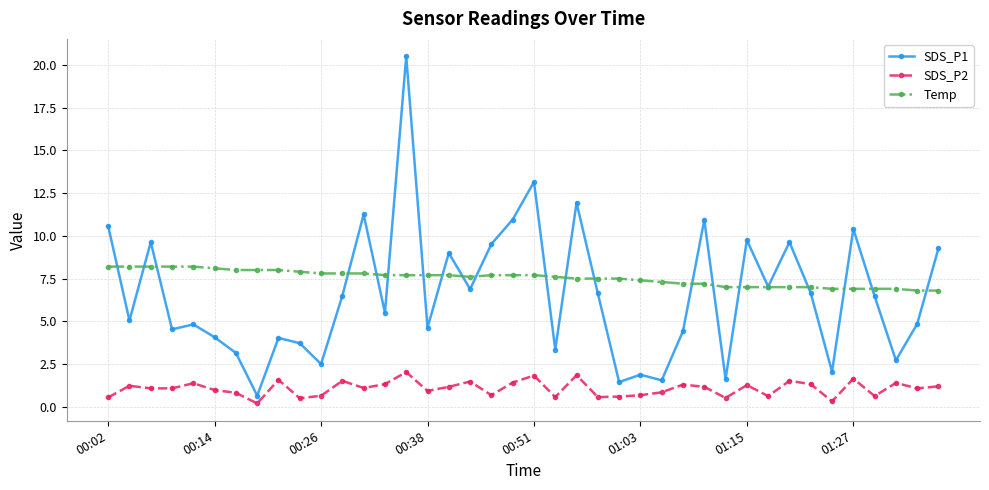

True or false: SDS_P2 and SDS_P1 cross at least once.

False